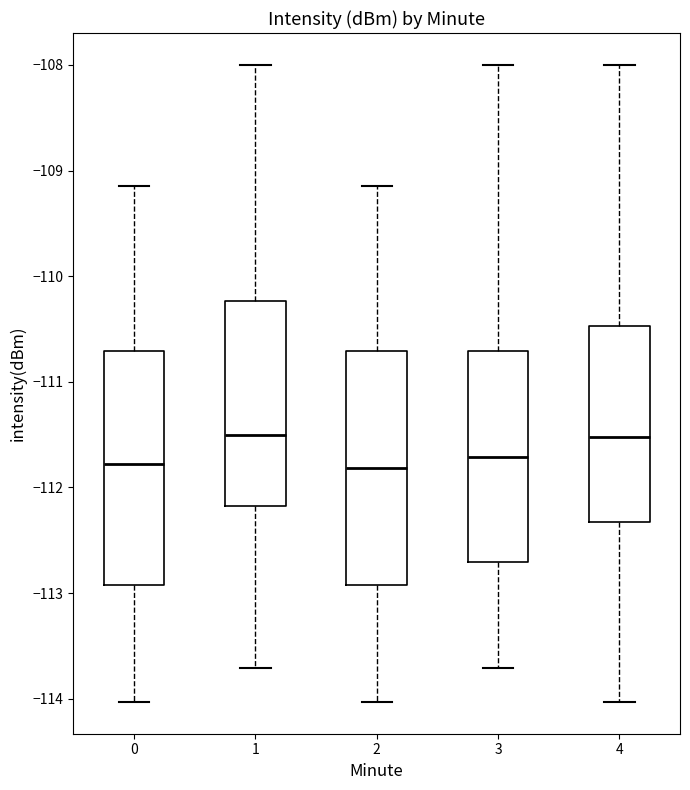

Where is the lower edge of the box at x = 1 on the y-axis? The values are not printed on the chart, so give them approximately, as read against the axis.

-112.2